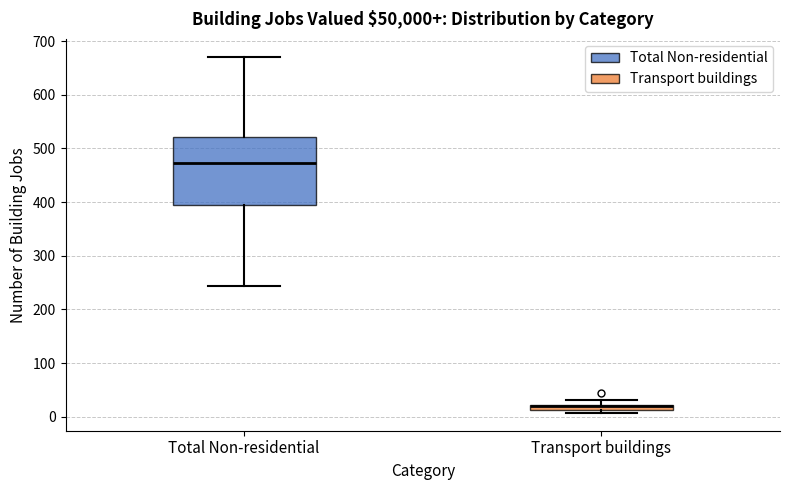

Where does the median line of the box for Total Non-residential sit on the y-axis? The values are not printed on the chart, so give them approximately, as read against the axis.

470